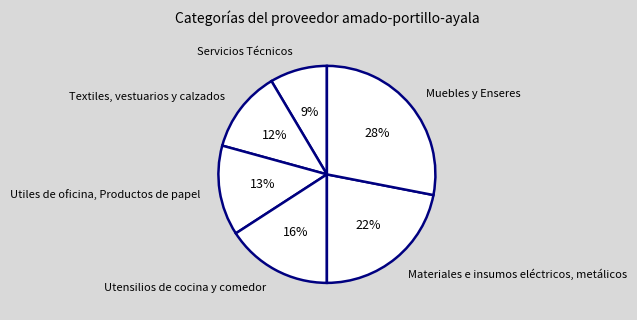

Is there a majority slice in this chart?

No